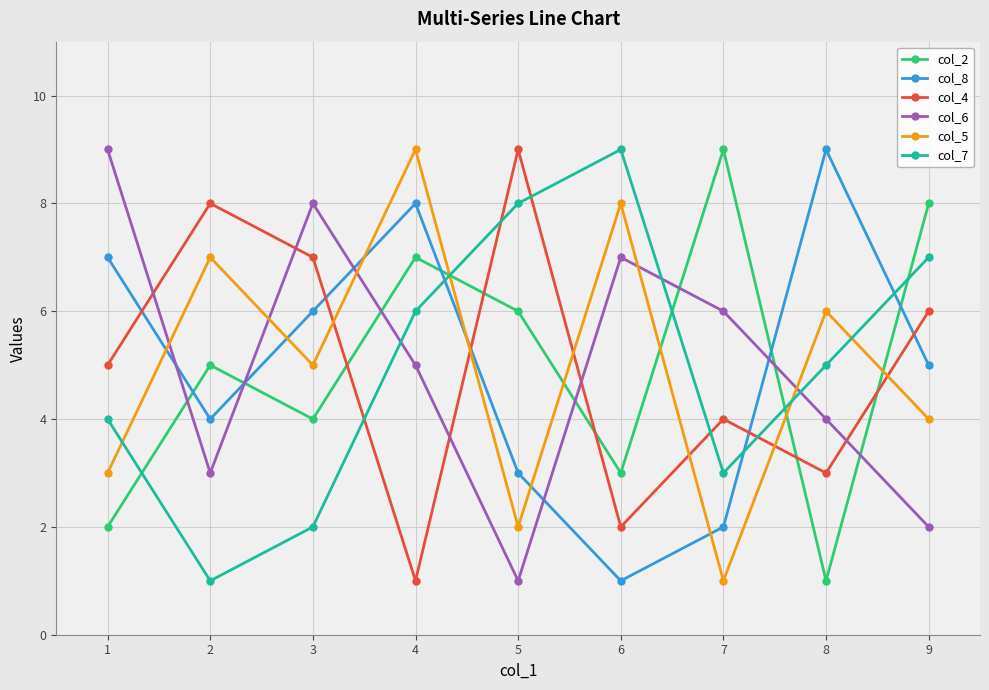

How many interior local peaks does the col_7 series have?

1